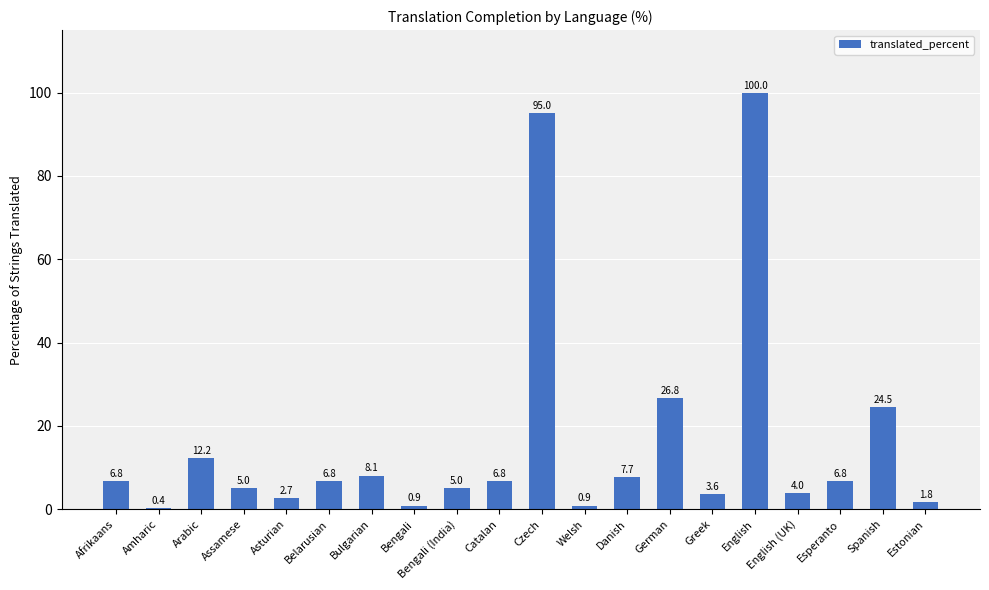

What is the average value?

16.3